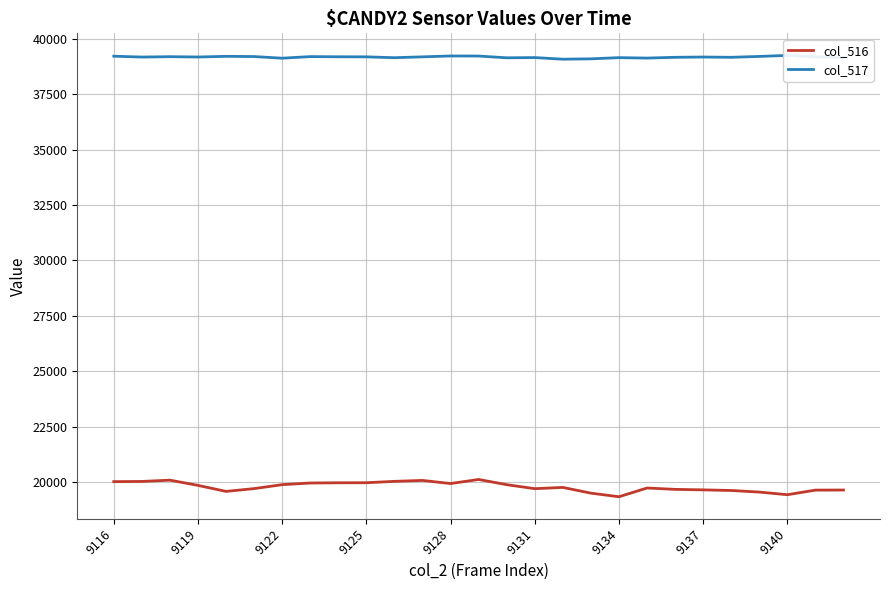

What is the value of the col_516 point at the 2nd from the left?

20039